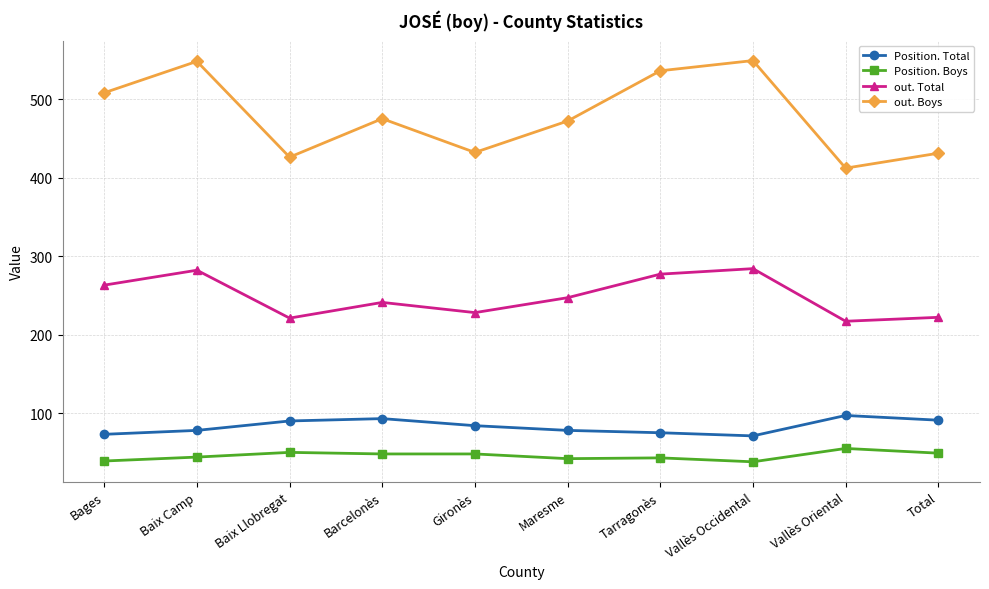

At which category does out. Total reach its first local peak?

Baix Camp